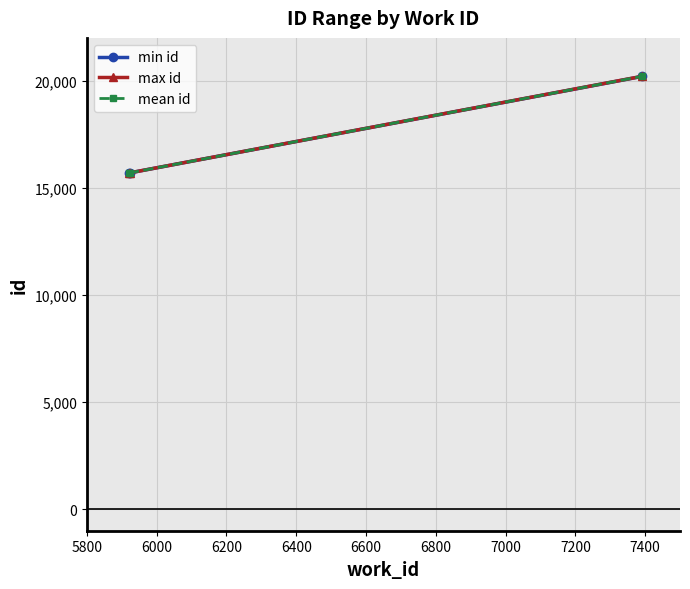

What is the difference between the maximum and minimum values in the min id series?

4505.0